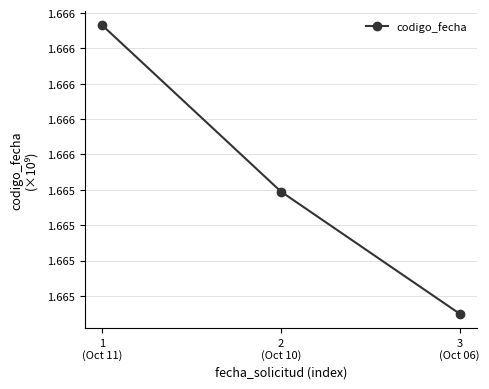

True or false: the data shows 2.2 at 2
(Oct 10).

False